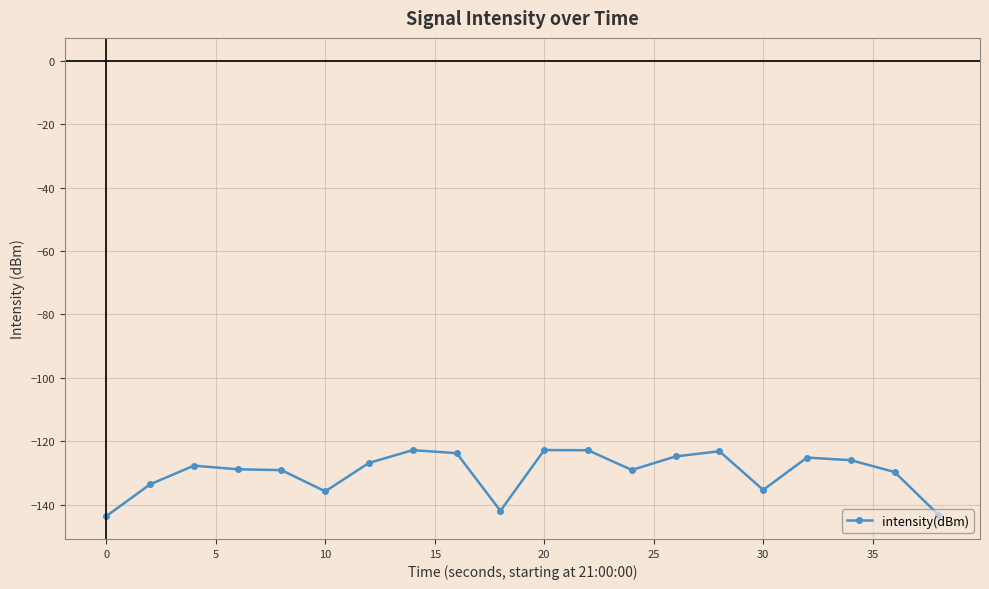

How many distinct data groups are displayed?

1